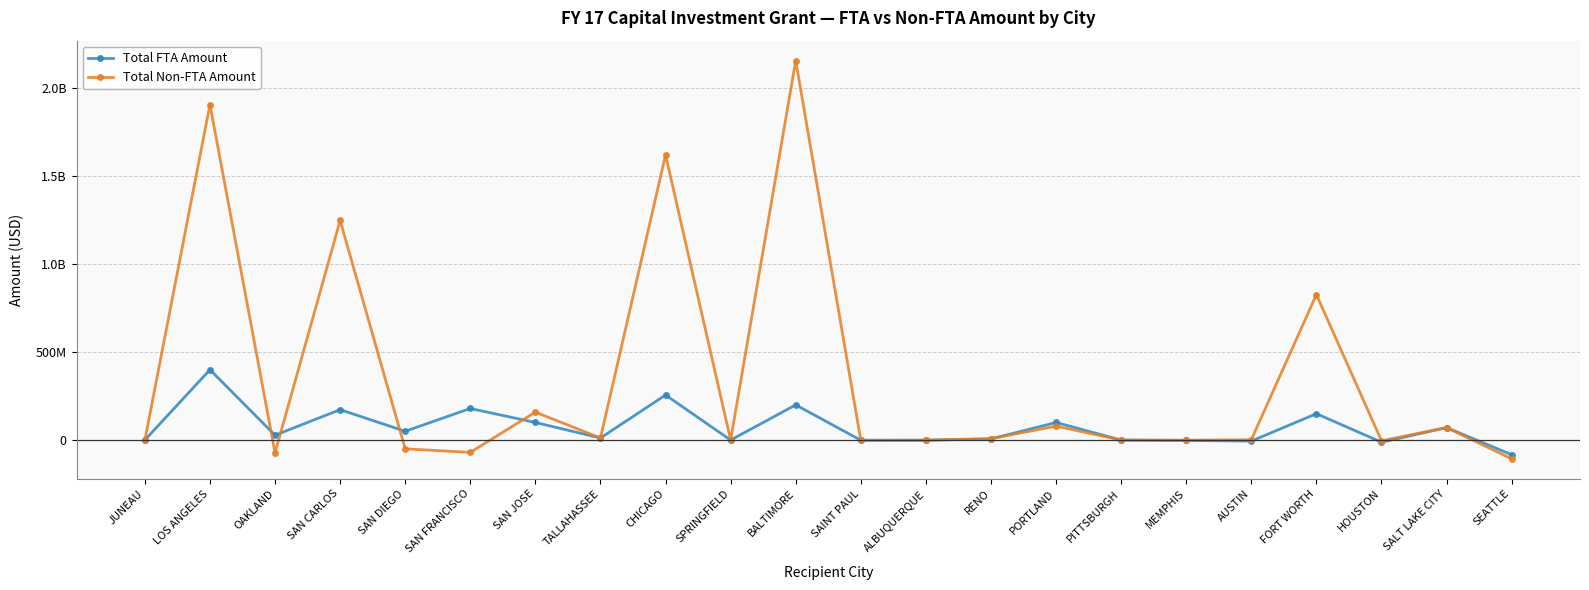

Is this an area chart (filled region under the line)?

No